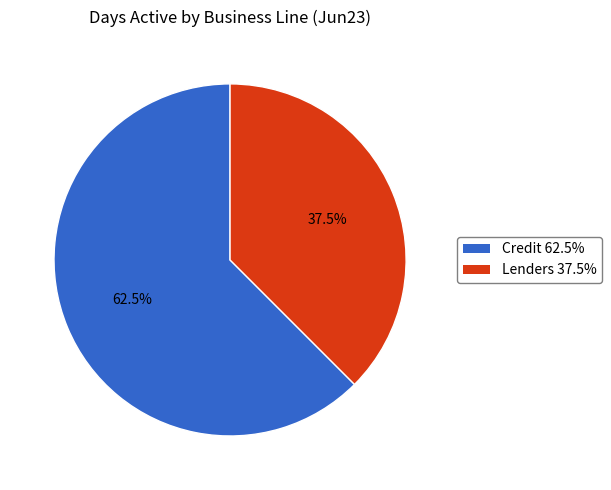

Combined, what portion of the pie is Credit 62.5% and Lenders 37.5%?

100.0%